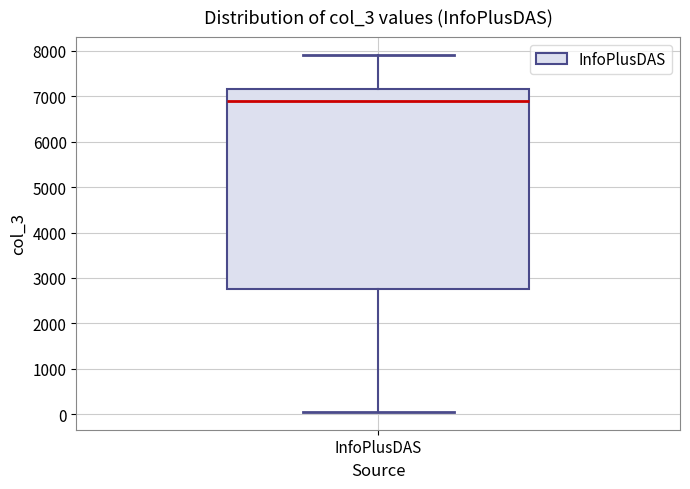

Transcribe this box plot: give where the median line is, the range the box spans, and where the two whiskers end, as read against the y-axis. The values are not printed on the chart, so give them approximately, as read against the axis.

median 6900, box 2800 to 7200, whiskers 100 to 7900